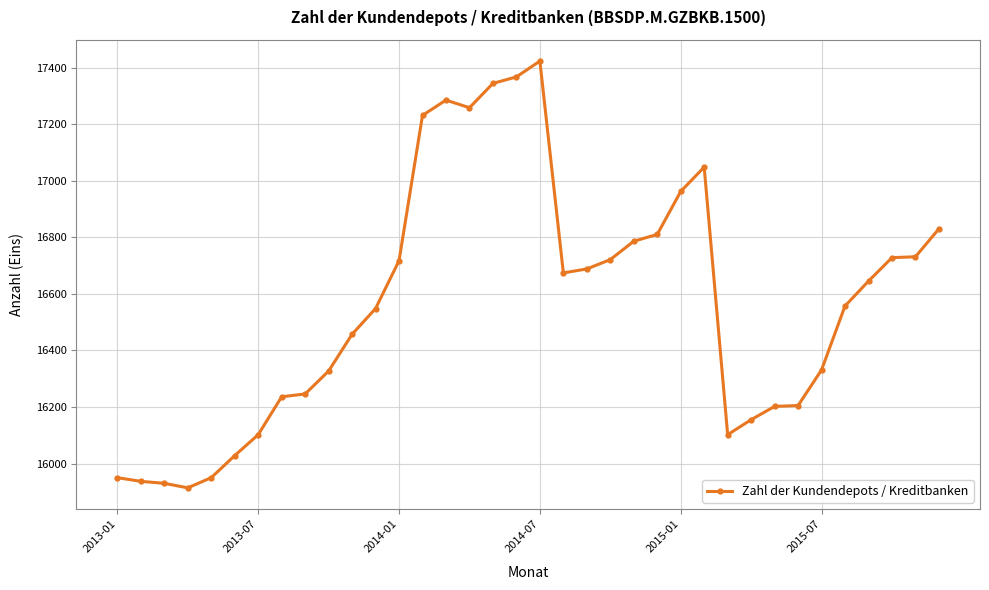

True or false: the data has more than 2 interior local peaks.

True